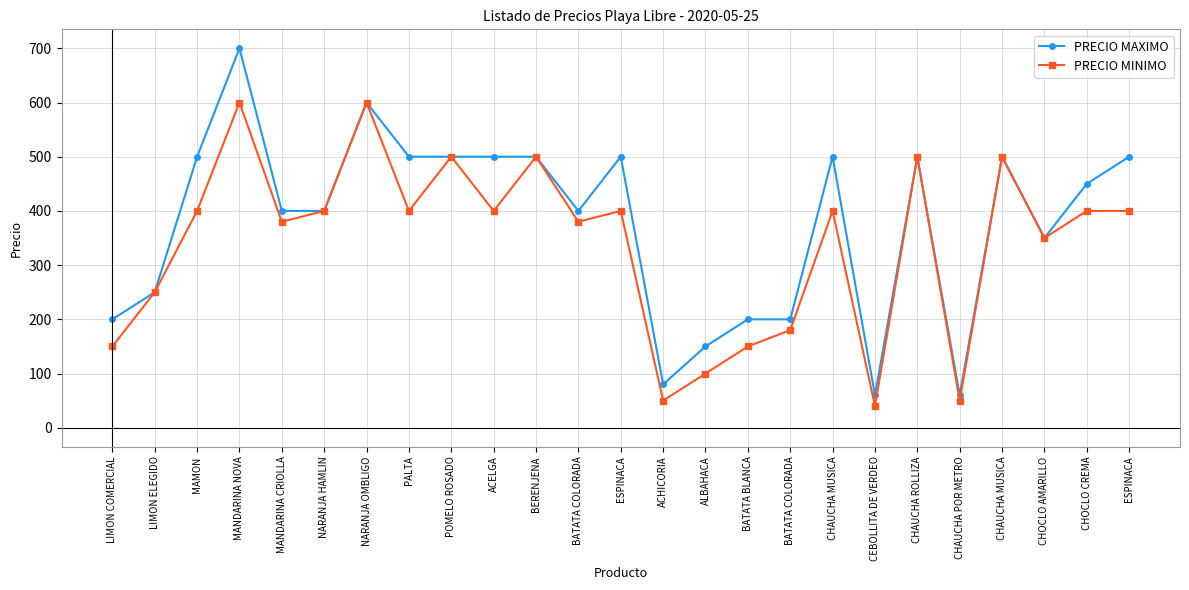

How many values in the PRECIO MINIMO series are below 400?

11